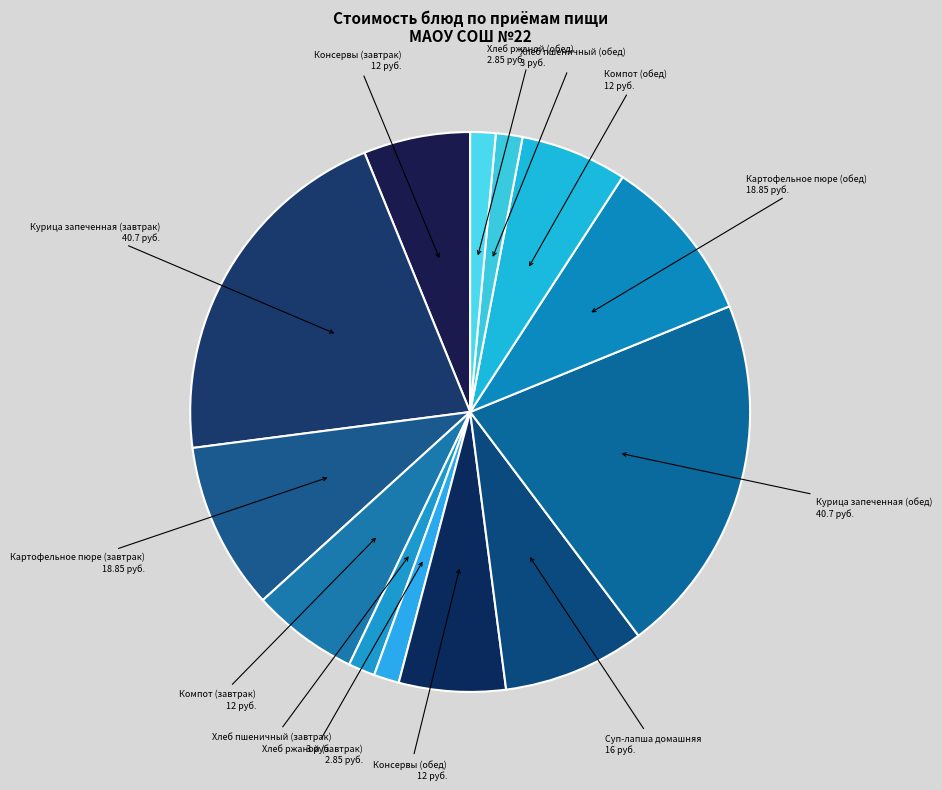

What is the smallest slice in the pie chart?

Хлеб ржаной (завтрак)